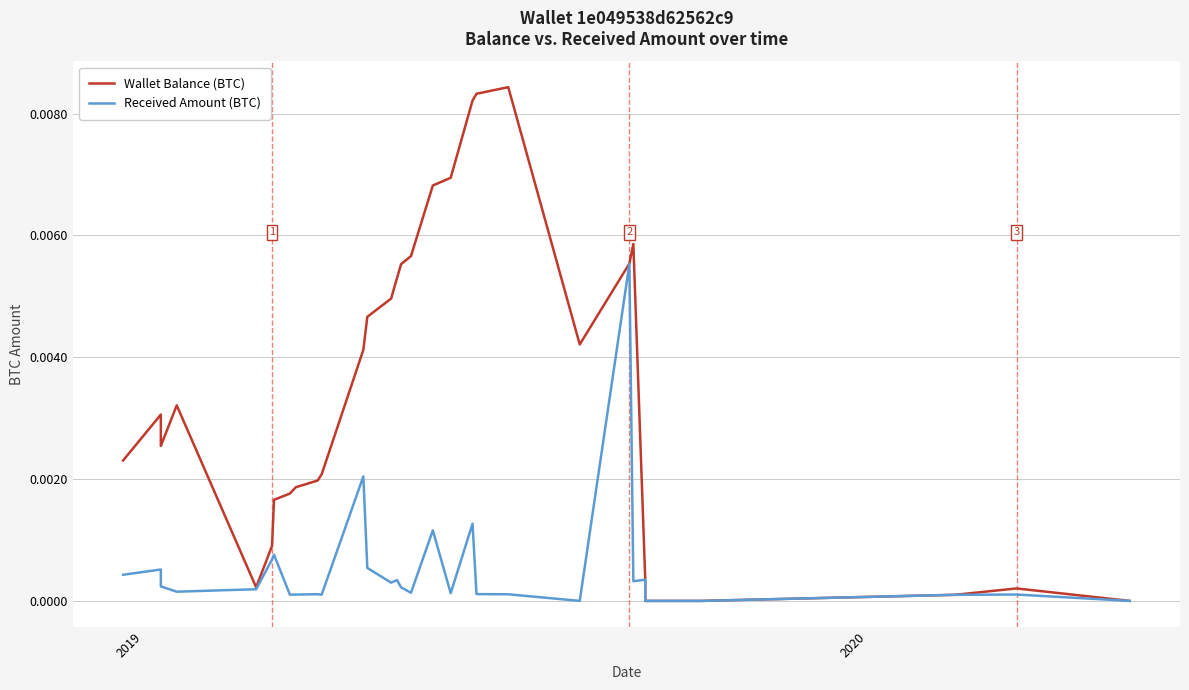

Is the value of Received Amount (BTC) at 4 greater than the value of Wallet Balance (BTC) at 27?

Yes